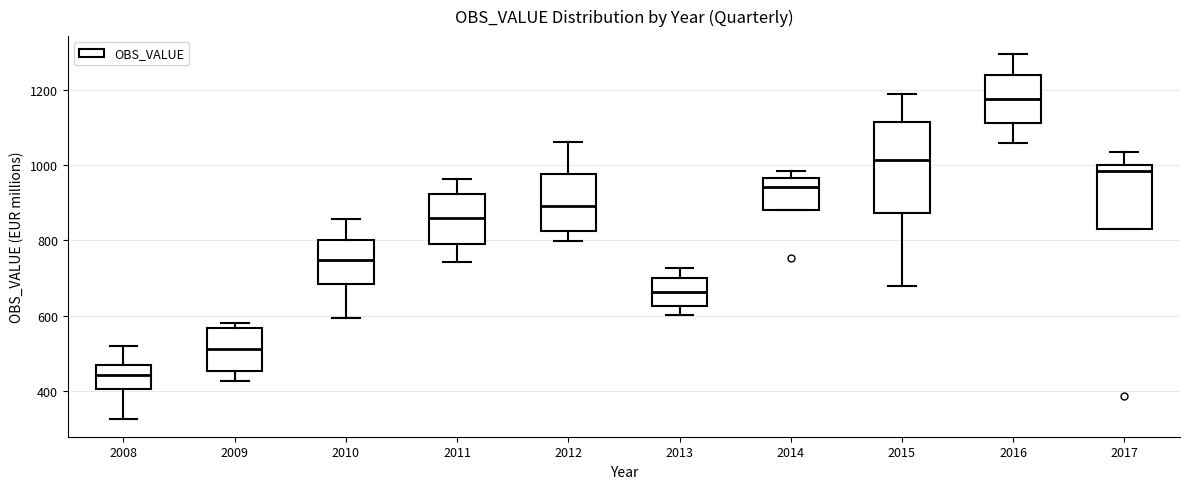

Reading left to right, transcribe this box plot: for each box, give where its median line is, the range the box spans, and where its two whiskers end, as read against the y-axis. The values are not printed on the chart, so give them approximately, as read against the axis.

2008: median 440, box 400 to 480, whiskers 320 to 520
2009: median 520, box 460 to 560, whiskers 420 to 580
2010: median 740, box 680 to 800, whiskers 600 to 860
2011: median 860, box 800 to 920, whiskers 740 to 960
2012: median 900, box 820 to 980, whiskers 800 to 1060
2013: median 660, box 620 to 700, whiskers 600 to 720
2014: median 940, box 880 to 960, whiskers 880 to 980
2015: median 1020, box 880 to 1120, whiskers 680 to 1180
2016: median 1180, box 1120 to 1240, whiskers 1060 to 1300
2017: median 980, box 840 to 1000, whiskers 840 to 1040